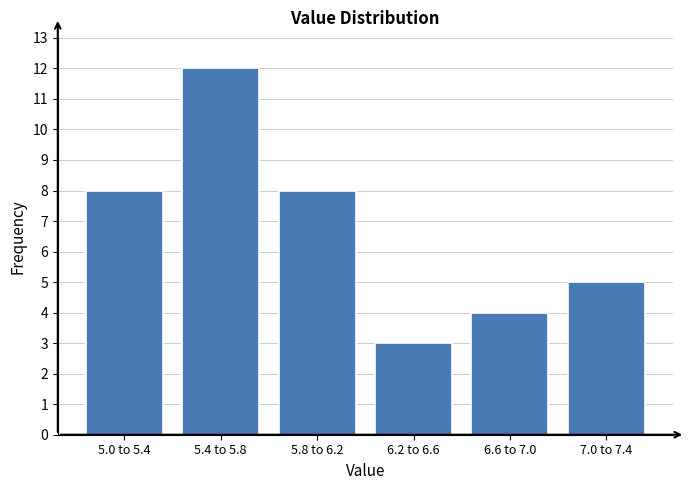

Reading right to left, list all the values displayed in this chart.

5	4	3	8	12	8